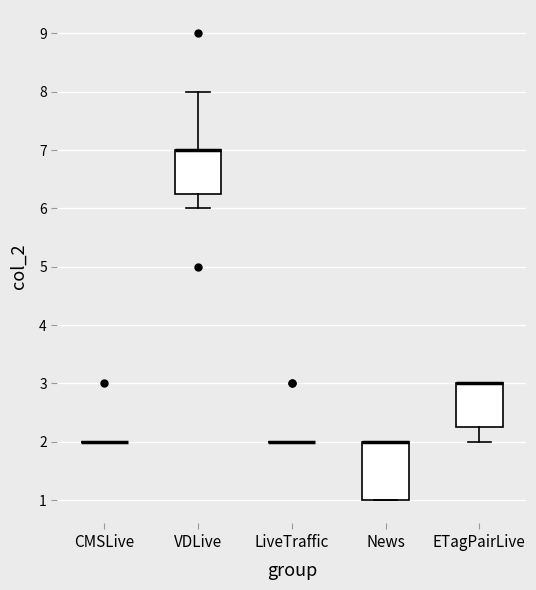

Reading left to right, read every box against the y-axis: the position of its median line, the range the box covers, and the ends of its whiskers. The values are not printed on the chart, so give them approximately, as read against the axis.

CMSLive: box collapsed to a line at 2.0, whiskers 2.0 to 2.0
VDLive: median 7.0 (drawn on the box's upper edge), box 6.3 to 7.0, whiskers 6.0 to 8.0
LiveTraffic: box collapsed to a line at 2.0, whiskers 2.0 to 2.0
News: median 2.0 (drawn on the box's upper edge), box 1.0 to 2.0, whiskers 1.0 to 2.0
ETagPairLive: median 3.0 (drawn on the box's upper edge), box 2.3 to 3.0, whiskers 2.0 to 3.0